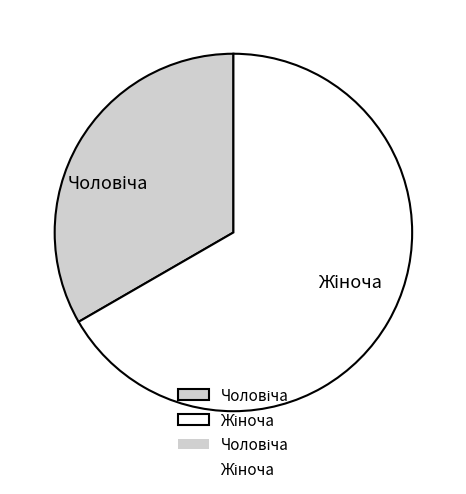

Is there any slice that represents more than half of the pie?

Yes